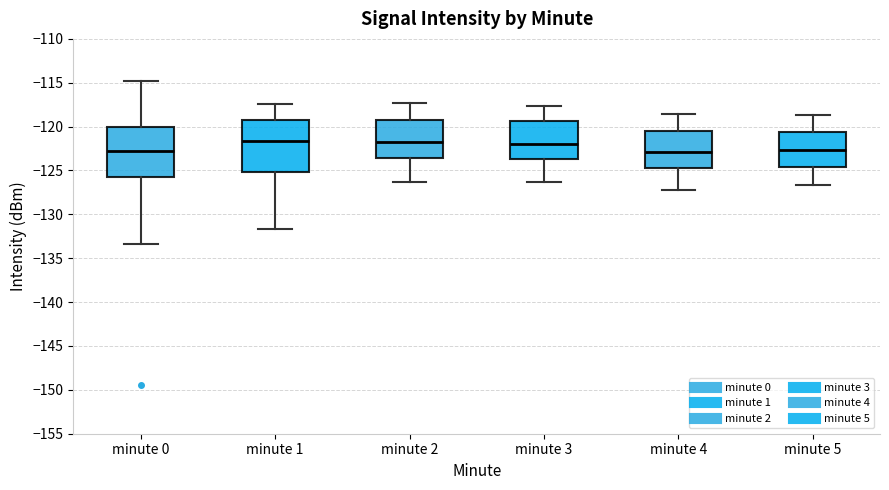

Where is the lower edge of the box for minute 4 on the y-axis? The values are not printed on the chart, so give them approximately, as read against the axis.

-124.5